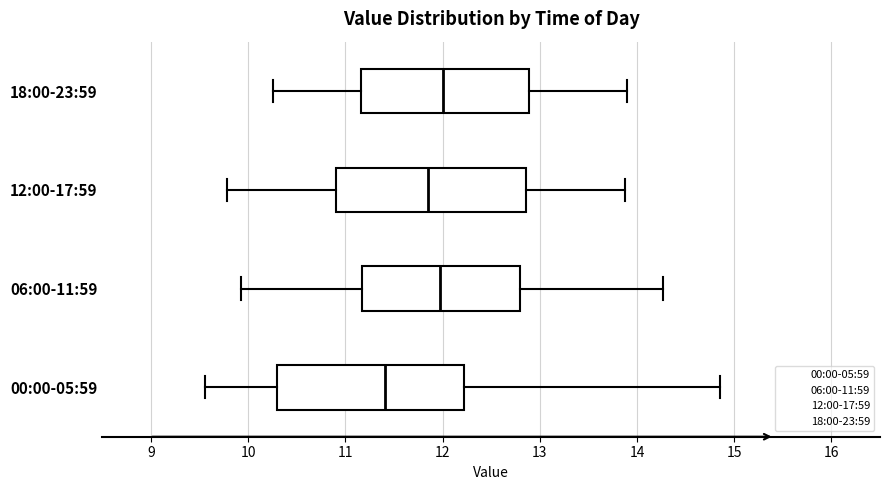

Reading bottom to top, read every box against the x-axis: the position of its median line, the range the box covers, and the ends of its whiskers. The values are not printed on the chart, so give them approximately, as read against the axis.

00:00-05:59: median 11.4, box 10.3 to 12.2, whiskers 9.6 to 14.9
06:00-11:59: median 12.0, box 11.2 to 12.8, whiskers 9.9 to 14.3
12:00-17:59: median 11.9, box 10.9 to 12.9, whiskers 9.8 to 13.9
18:00-23:59: median 12.0, box 11.2 to 12.9, whiskers 10.3 to 13.9